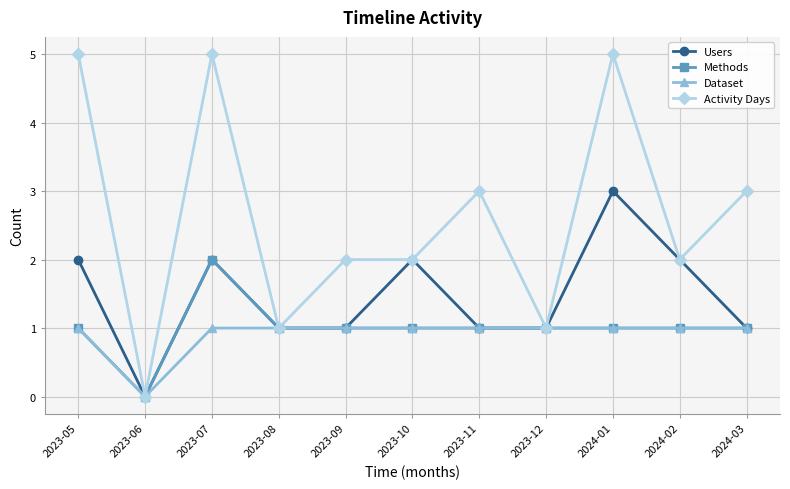

True or false: Methods has a value of 0 at 2023-08.

False